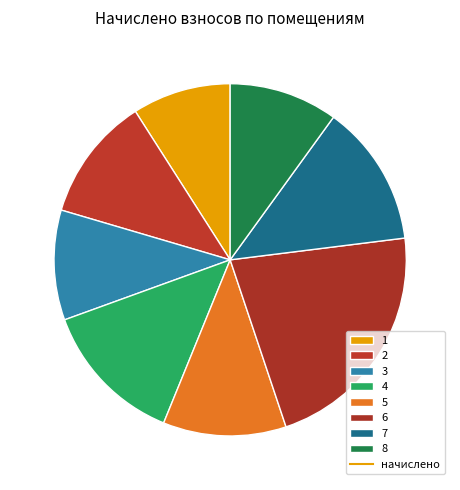

What is the ratio of the value at 5 to the value at 4?

0.8